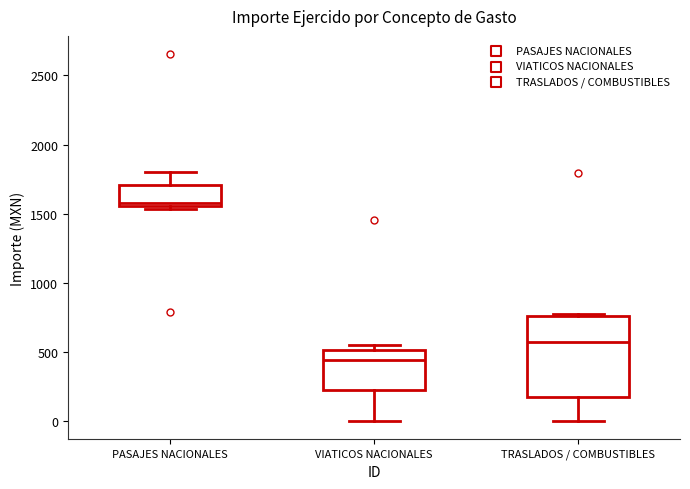

Reading left to right, read every box against the y-axis: the position of its median line, the range the box covers, and the ends of its whiskers. The values are not printed on the chart, so give them approximately, as read against the axis.

PASAJES NACIONALES: median 1600, box 1550 to 1700, whiskers 1550 (just below the box's lower edge) to 1800
VIATICOS NACIONALES: median 450, box 200 to 500, whiskers 0 to 550
TRASLADOS / COMBUSTIBLES: median 550, box 150 to 750, whiskers 0 to 750 (just above the box's upper edge)